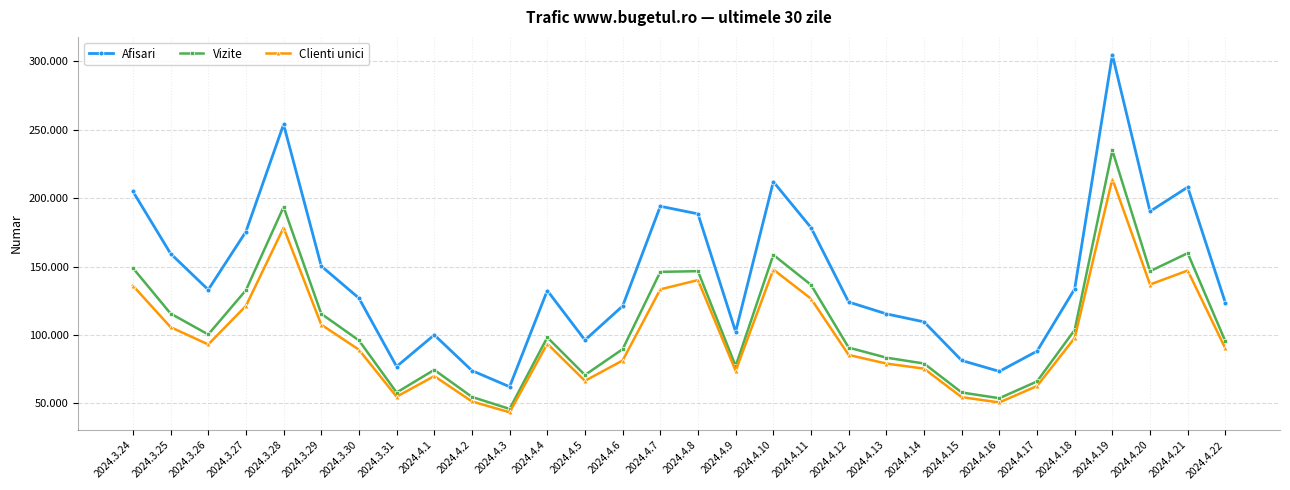

Which series changed the most between 2024.4.18 and 2024.4.20?

Afisari